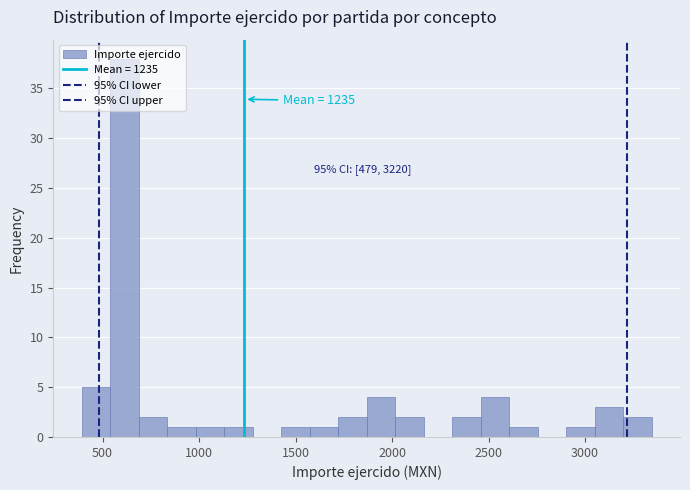

Read against the x-axis, roughly where is the centre of the tallest bar?

600